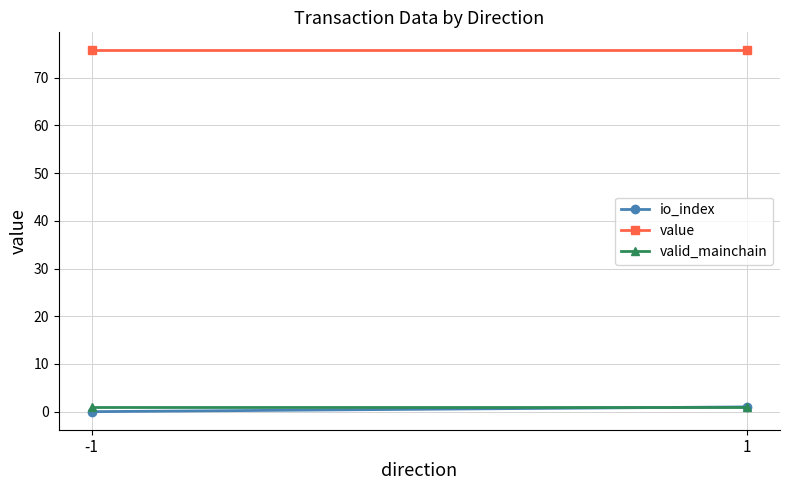

How many lines are shown in the chart?

3